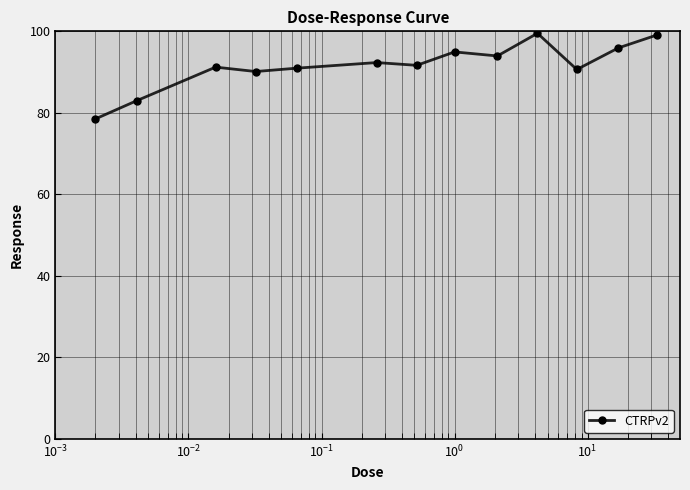

What is the greatest value displayed?

99.5